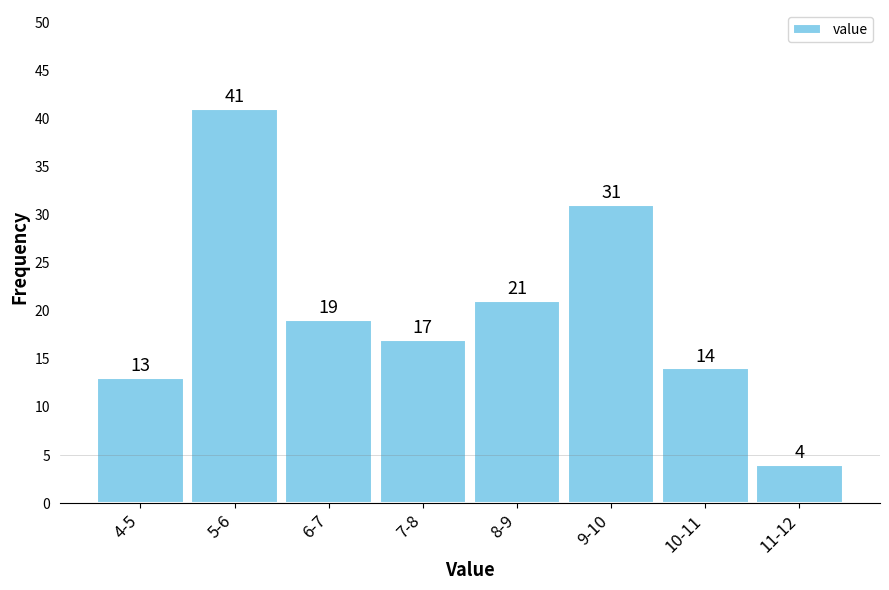

Reading left to right, transcribe all the data shown in this chart.

4-5=13	5-6=41	6-7=19	7-8=17	8-9=21	9-10=31	10-11=14	11-12=4